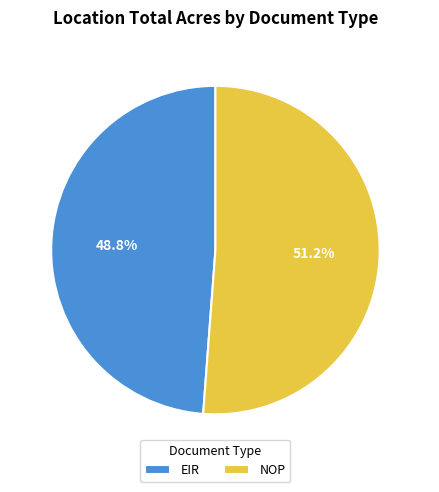

Which slice is the smallest?

EIR